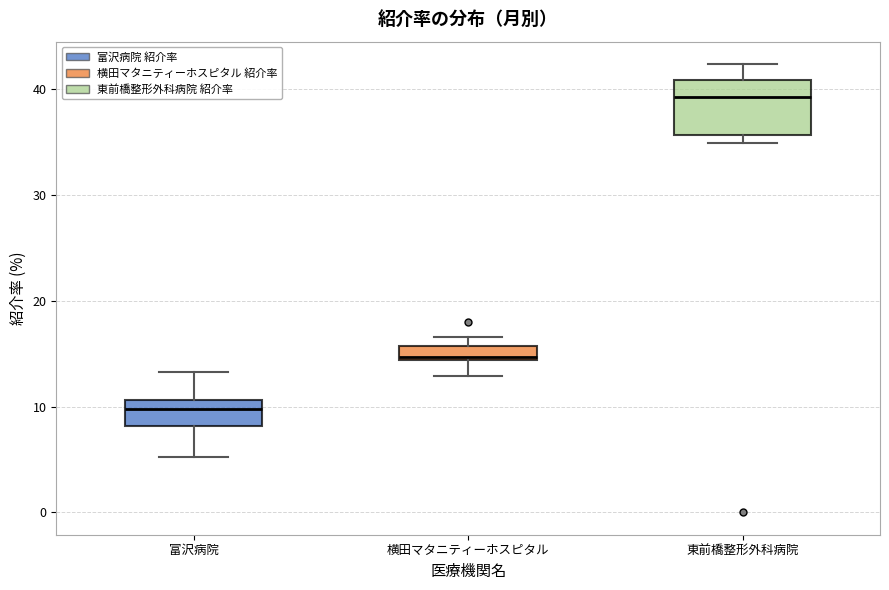

Where is the lower edge of the box for 横田マタニティーホスピタル on the y-axis? The values are not printed on the chart, so give them approximately, as read against the axis.

14